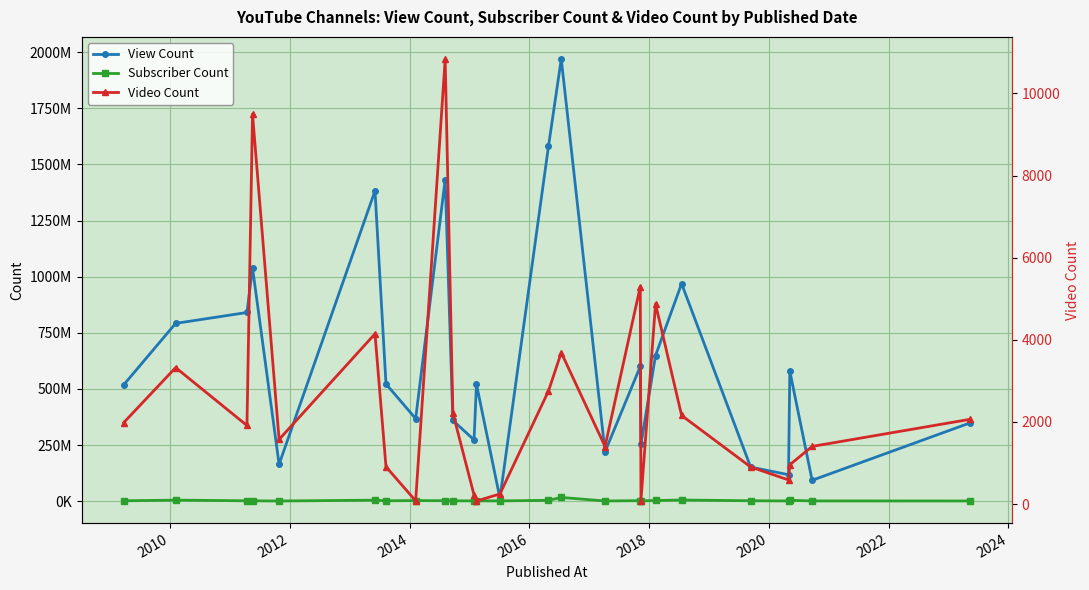

At how many categories does at least one series exceed 1040083027?

4